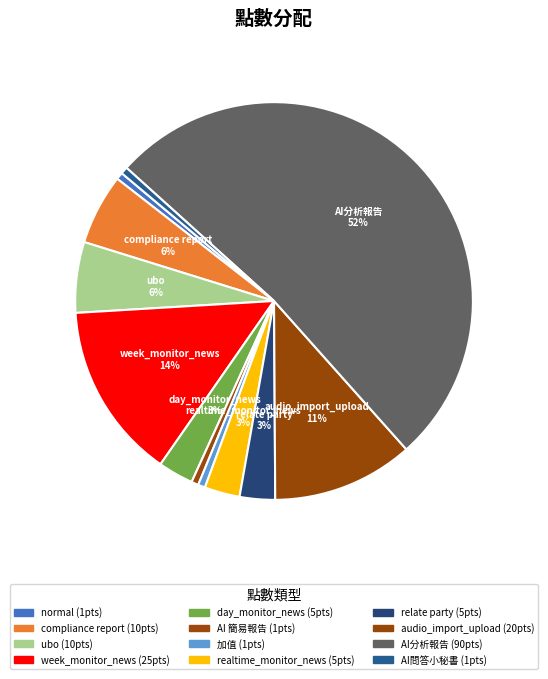

The compliance report slice represents 1% of the pie. True or false?

False